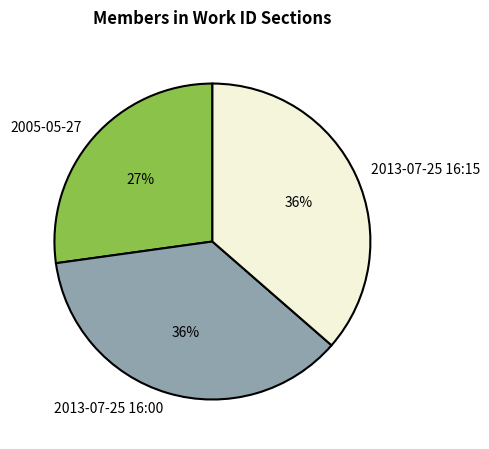

To the nearest percent, what is the difference between the largest and smallest slice percentages?

9%